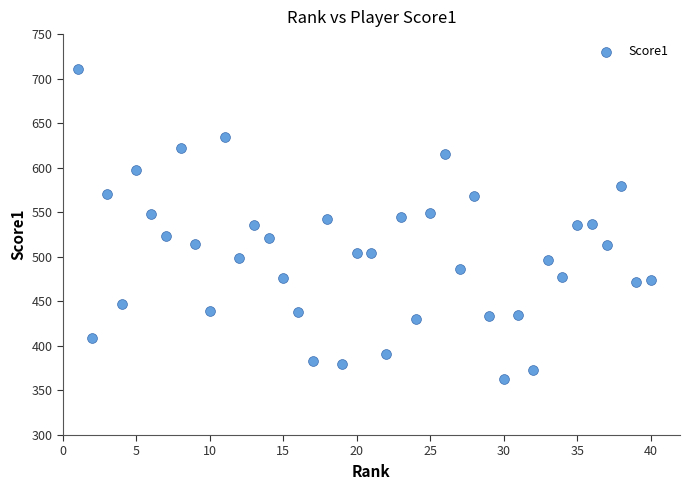

What is the range of Y values (max minus min)?

348